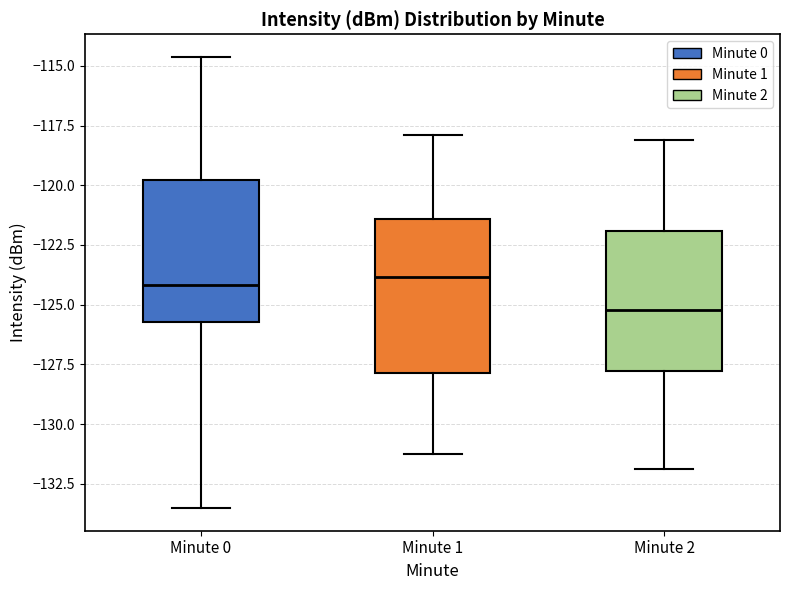

Where is the lower edge of the box for Minute 1 on the y-axis? The values are not printed on the chart, so give them approximately, as read against the axis.

-128.0